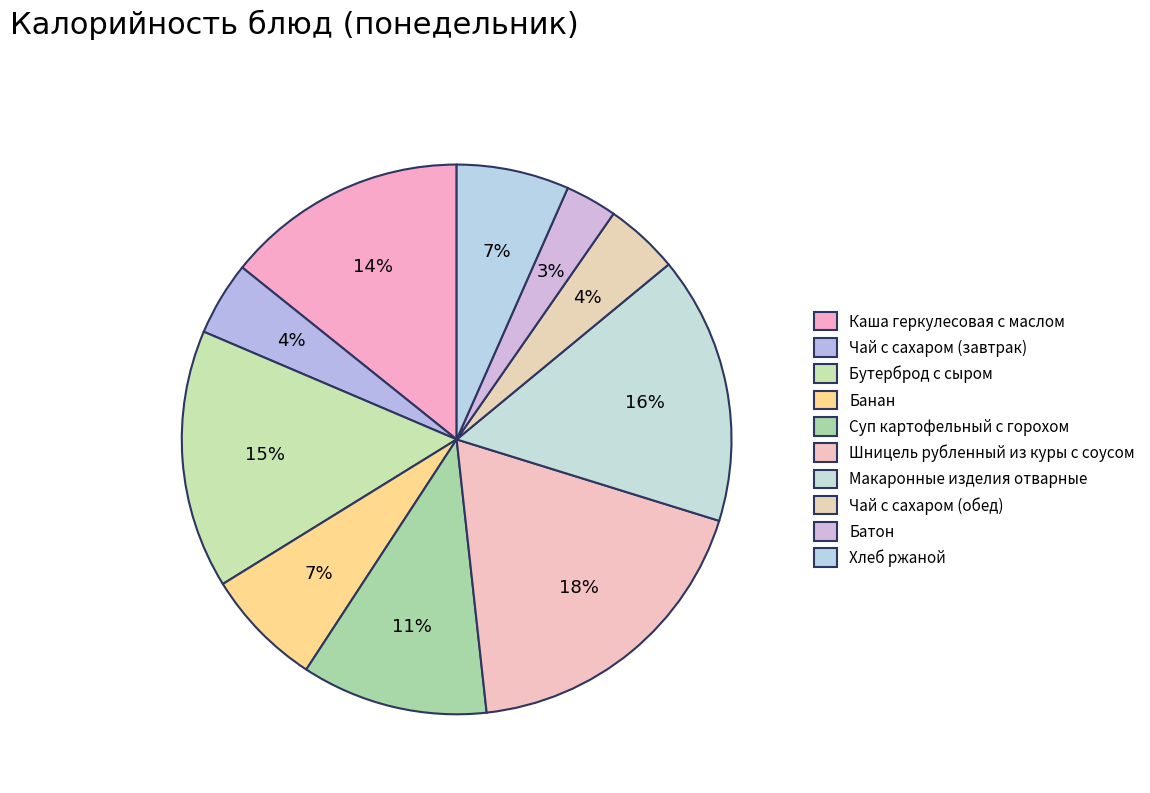

How many segments does this pie chart have?

10